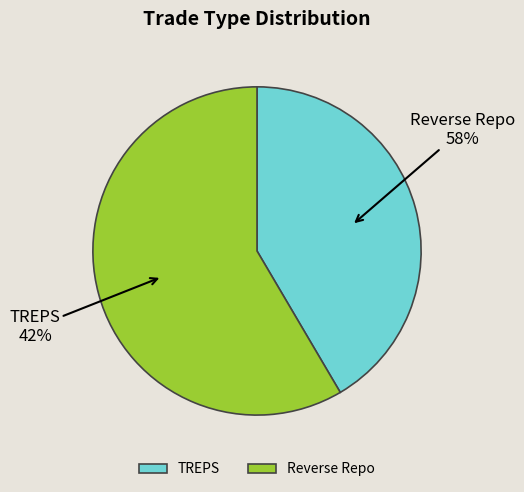

Which category has the smallest portion of the pie?

TREPS